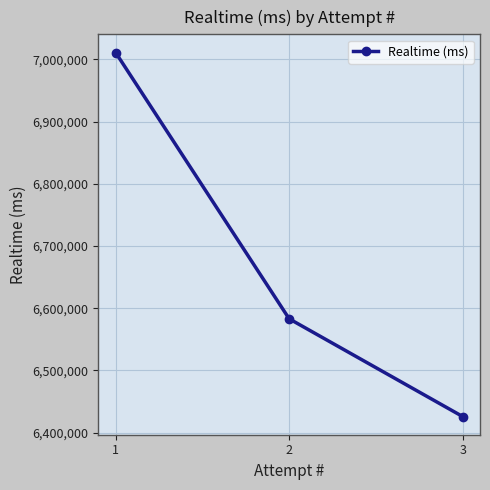

Rank the categories by value from lowest to highest.

3, 2, 1